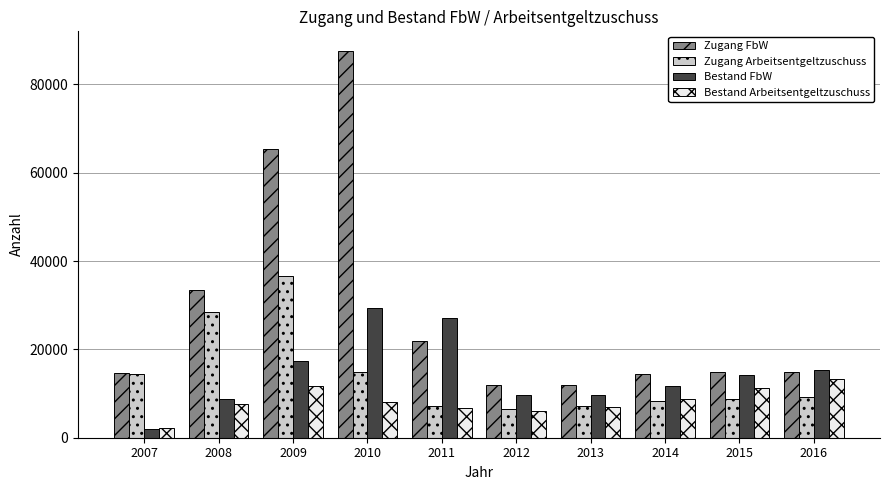

Does the chart contain any negative values?

No